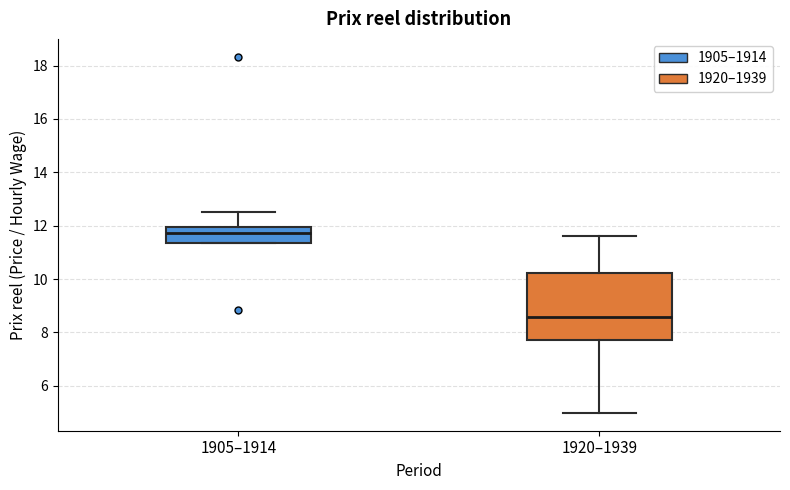

Where does the upper whisker of the box for 1905–1914 end on the y-axis? The values are not printed on the chart, so give them approximately, as read against the axis.

12.6